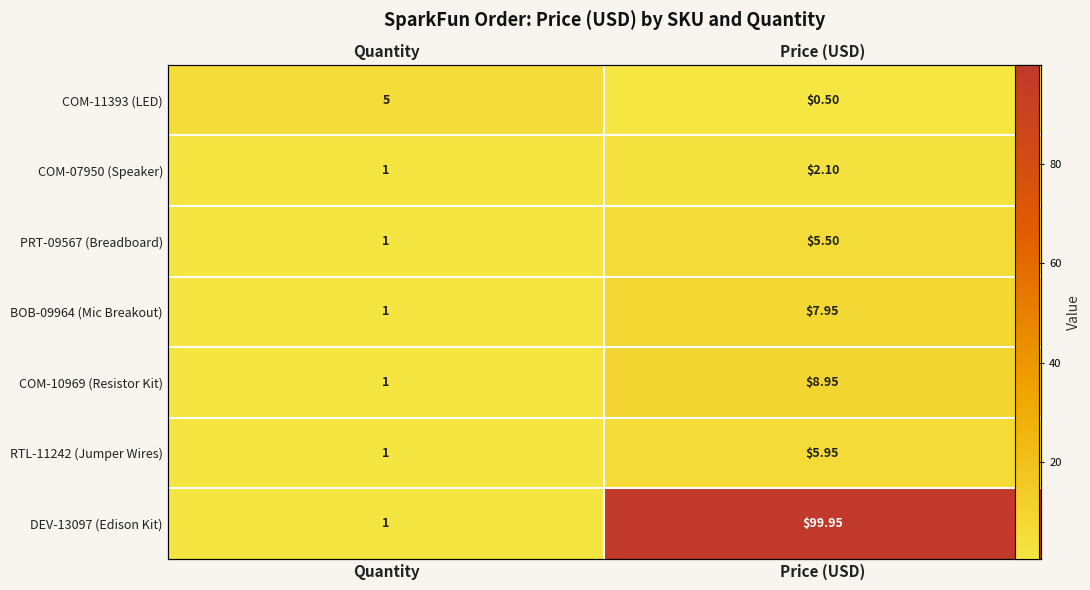

Rank the series by their maximum value, from lowest to highest.

COM-07950 (Speaker), COM-11393 (LED), PRT-09567 (Breadboard), RTL-11242 (Jumper Wires), BOB-09964 (Mic Breakout), COM-10969 (Resistor Kit), DEV-13097 (Edison Kit)